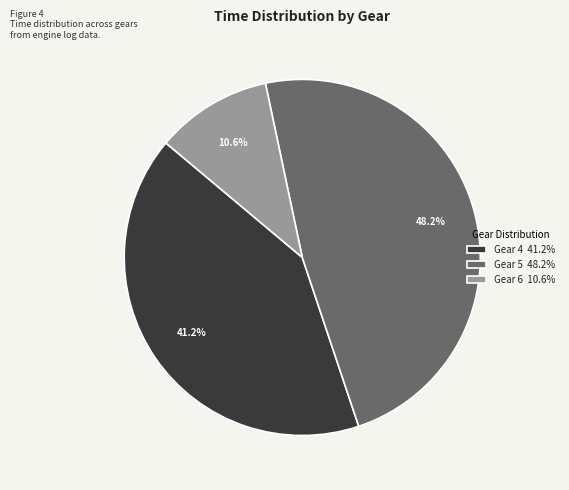

Is Gear 6 10.6% the majority of the pie?

No